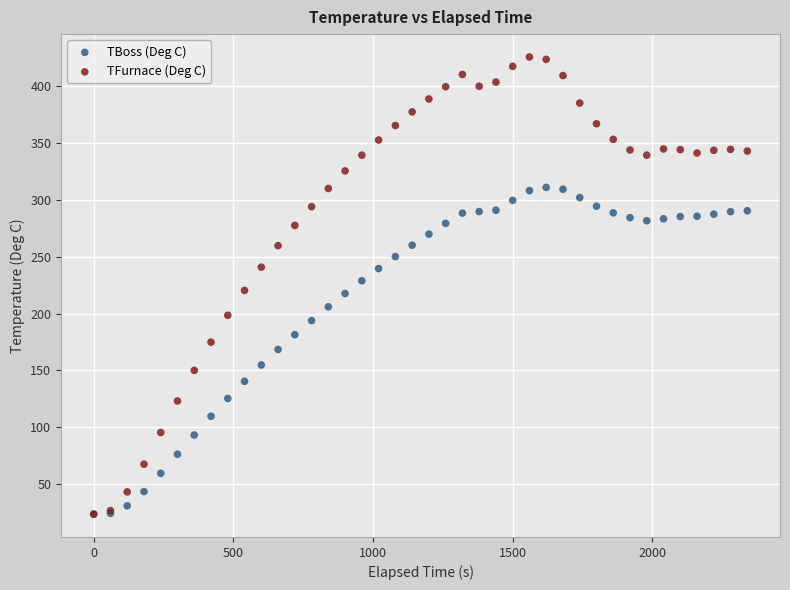

Which series has the largest Y range (max minus min)?

TFurnace (Deg C)